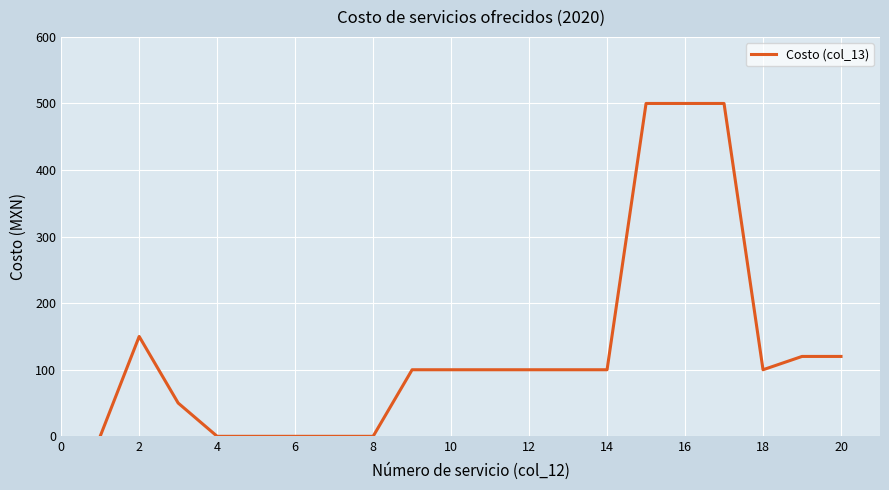

What is the maximum value shown in the chart?

500